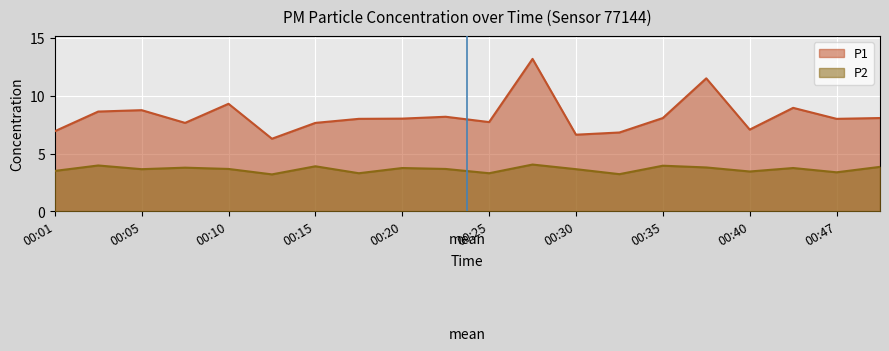

True or false: P2 and P1 intersect in this chart.

False